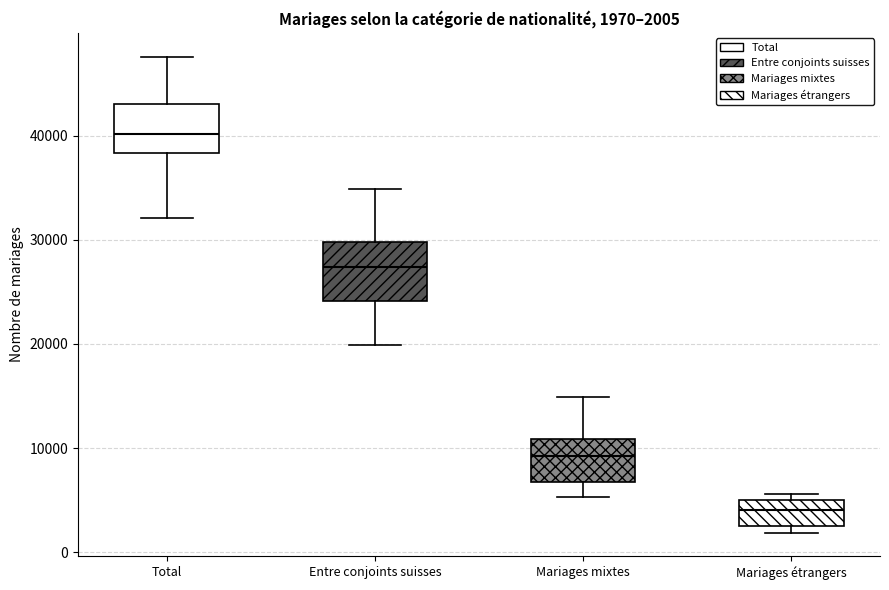

Which box's median line is the highest?

Total